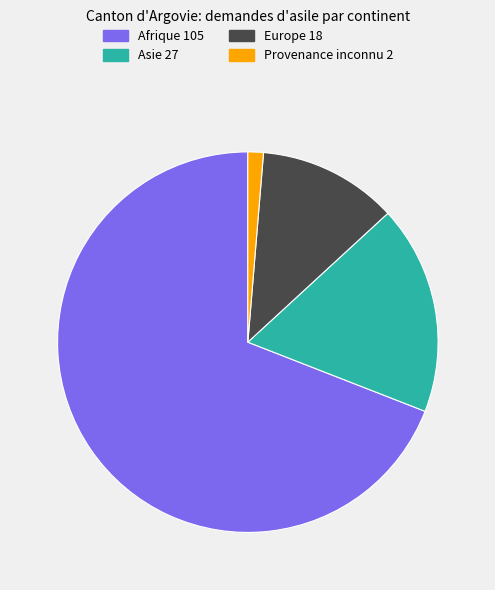

Which has a higher value, Asie or Afrique?

Afrique